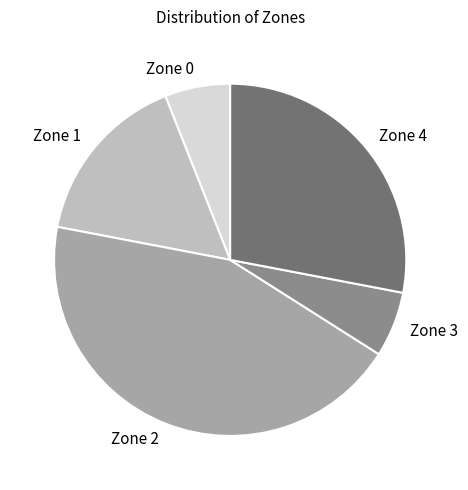

True or false: Zone 3 accounts for 1% of the total.

False